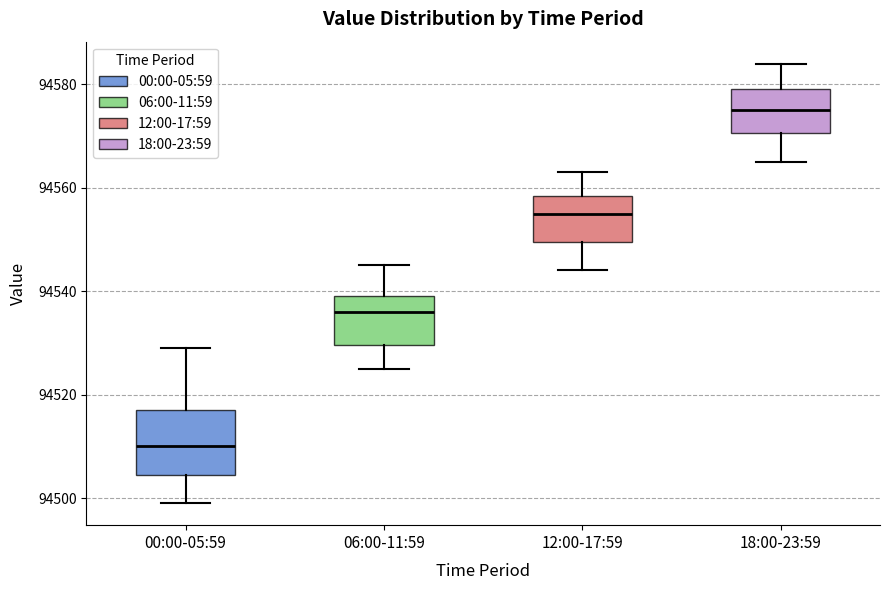

Which box's median line is the highest?

18:00-23:59